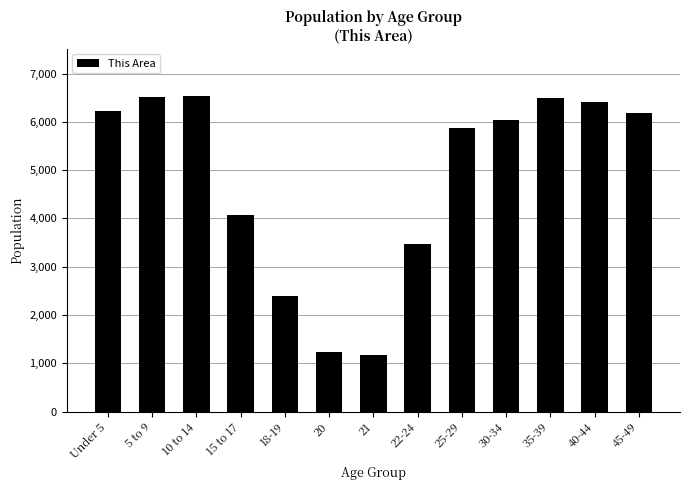

What is the difference between the second highest and minimum values?

5340